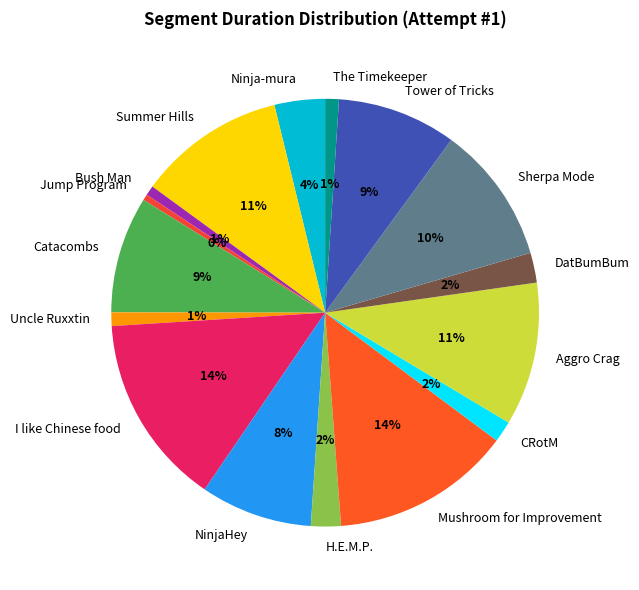

Combined, do Aggro Crag and Catacombs account for over 50%?

No